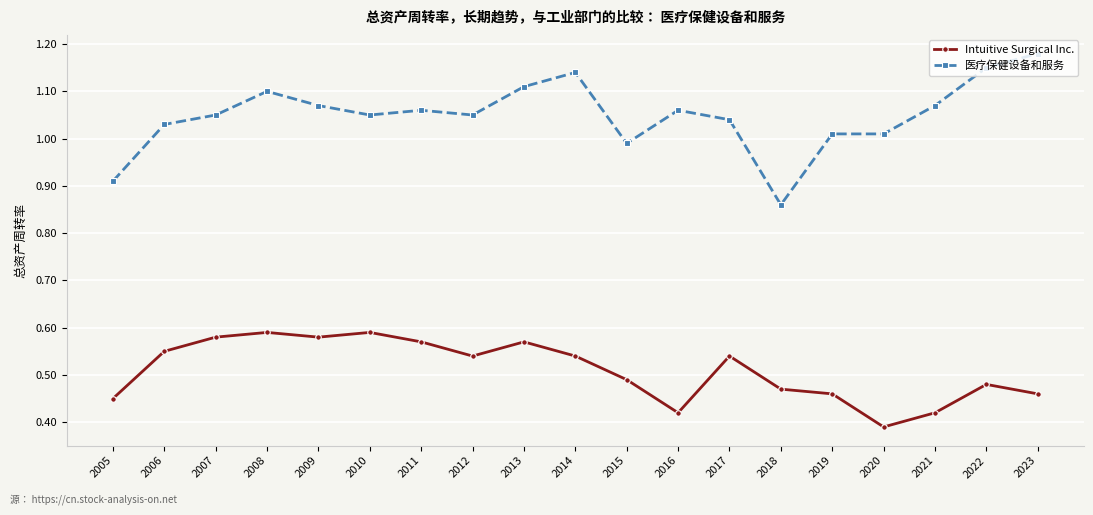

Which series has the widest spread of values?

医疗保健设备和服务